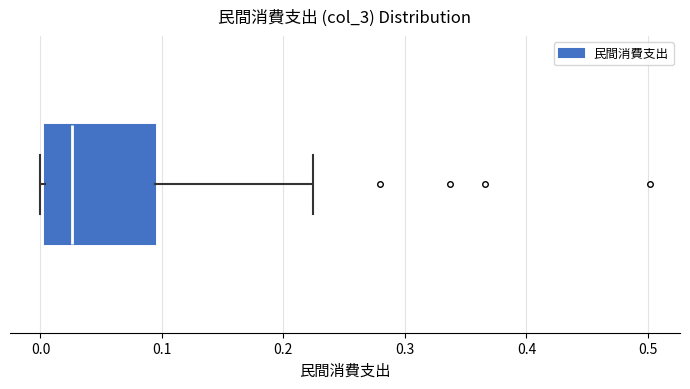

Read this box plot against the x-axis: the position of the median line, the range covered by the box, and the ends of both whiskers. The values are not printed on the chart, so give them approximately, as read against the axis.

median 0.03, box 0.00 to 0.09, whiskers 0.00 (just left of the box's left edge) to 0.22